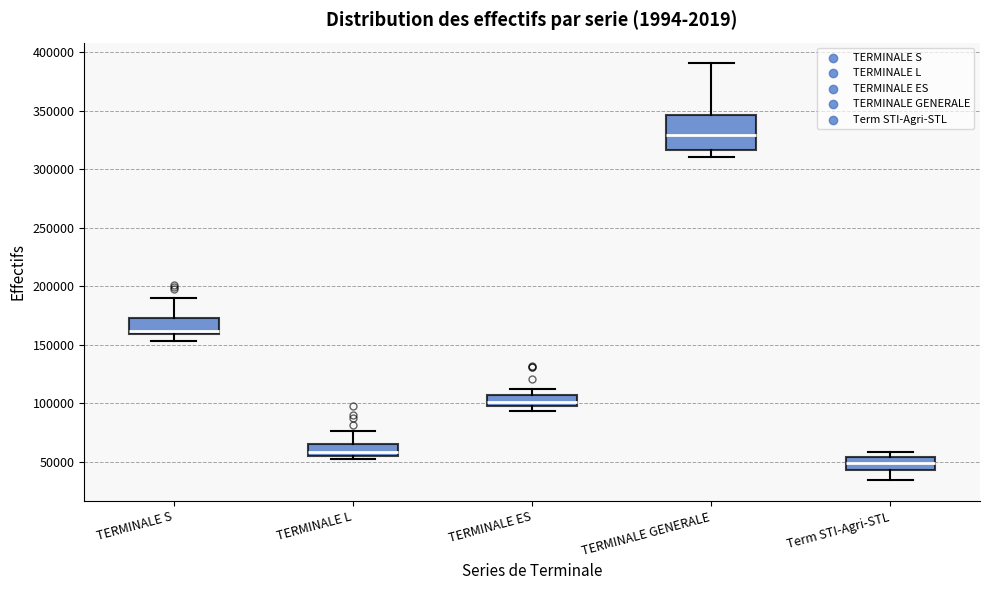

Where does the lower whisker of the box for TERMINALE GENERALE end on the y-axis? The values are not printed on the chart, so give them approximately, as read against the axis.

310000